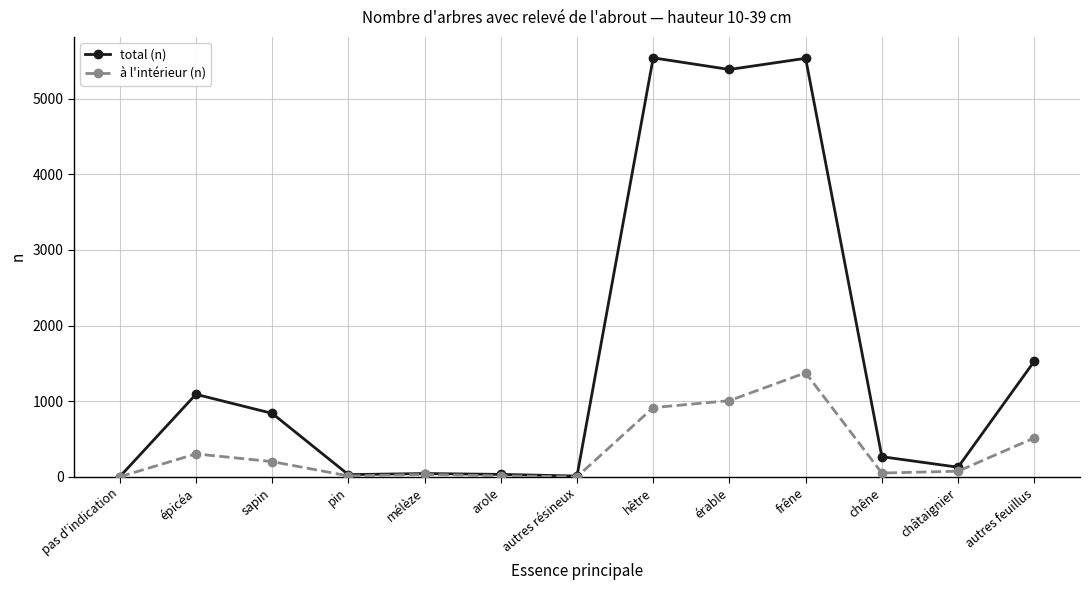

What is the difference between the highest and lowest values at pin?

17